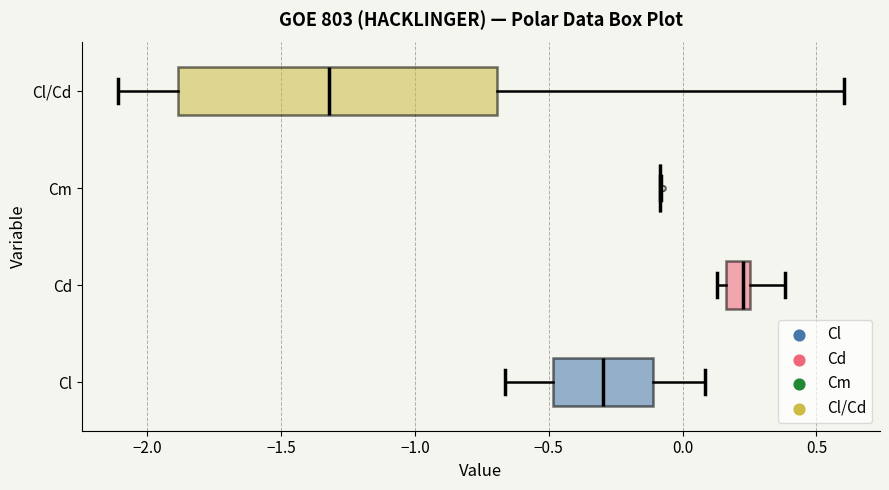

Where is the right edge of the box for Cd on the x-axis? The values are not printed on the chart, so give them approximately, as read against the axis.

0.25